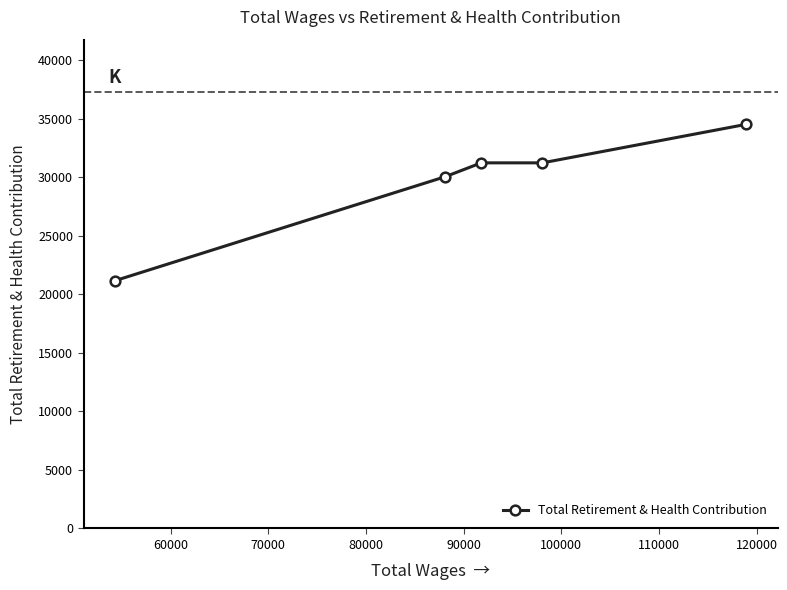

True or false: there are more than 1 points higher than both neighbors.

False